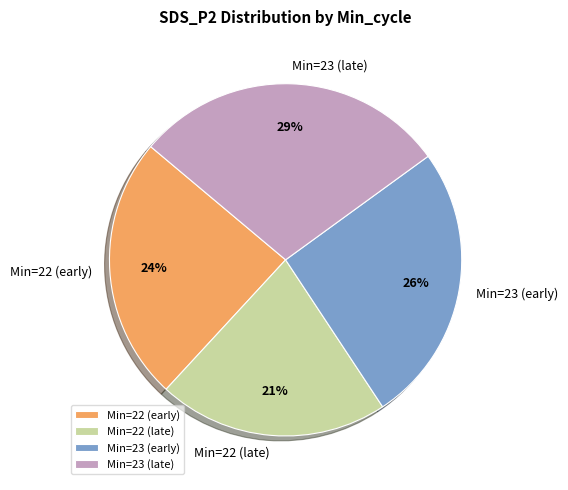

Is there a majority slice in this chart?

No